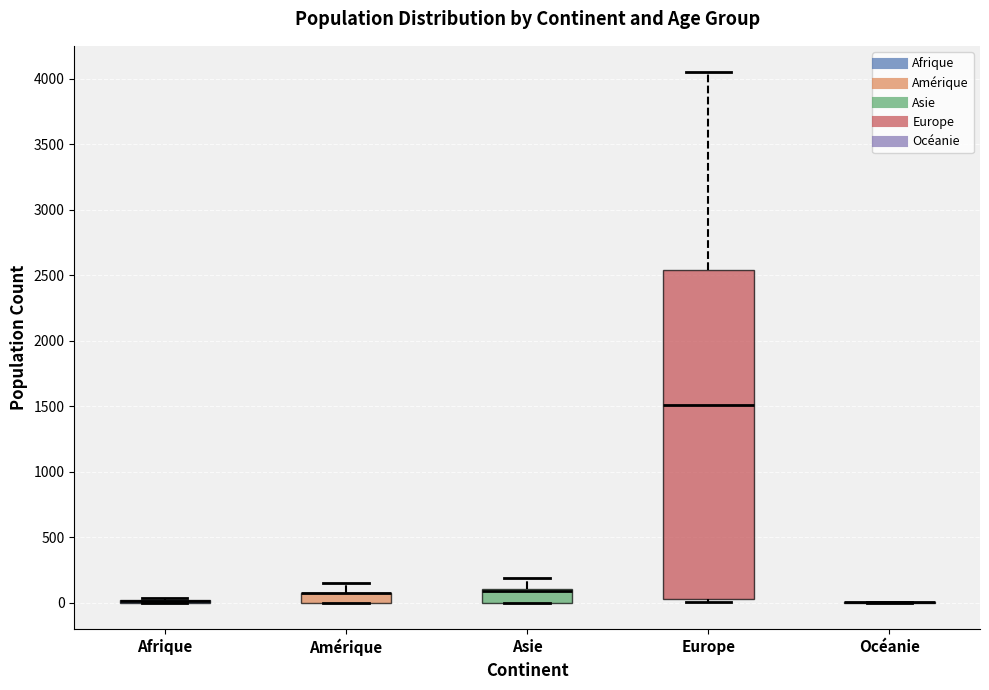

Reading left to right, transcribe this box plot: for each box, give where its median line is, the range the box spans, and where its two whiskers end, as read against the y-axis. The values are not printed on the chart, so give them approximately, as read against the axis.

Afrique: box collapsed to a line at 0, whiskers 0 to 50
Amérique: median 100 (drawn on the box's upper edge), box 0 to 100, whiskers 0 to 150
Asie: median 100 (drawn on the box's upper edge), box 0 to 100, whiskers 0 to 200
Europe: median 1500, box 50 to 2550, whiskers 0 to 4050
Océanie: box collapsed to a line at 0, whiskers 0 to 0